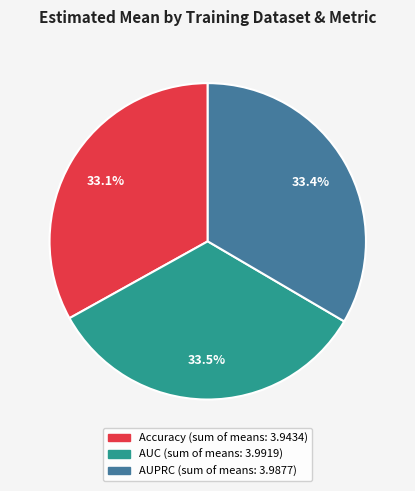

How many segments does this pie chart have?

3